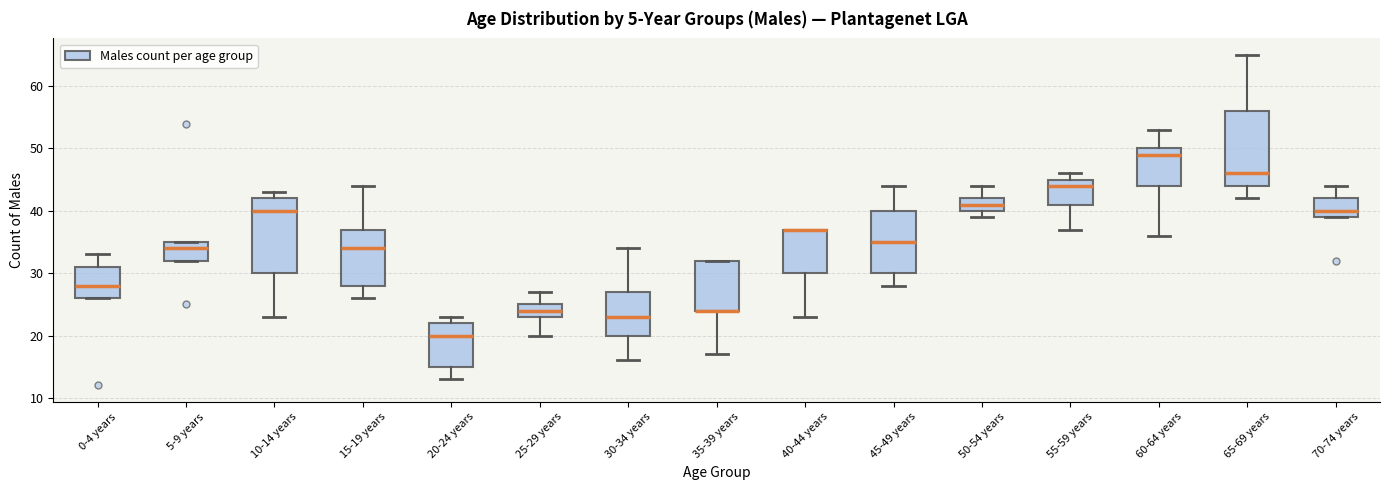

Where is the lower edge of the box for 70-74 years on the y-axis? The values are not printed on the chart, so give them approximately, as read against the axis.

39